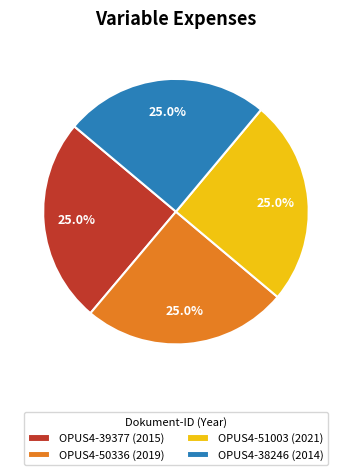

Is it true that OPUS4-39377 is 25% of the pie?

True